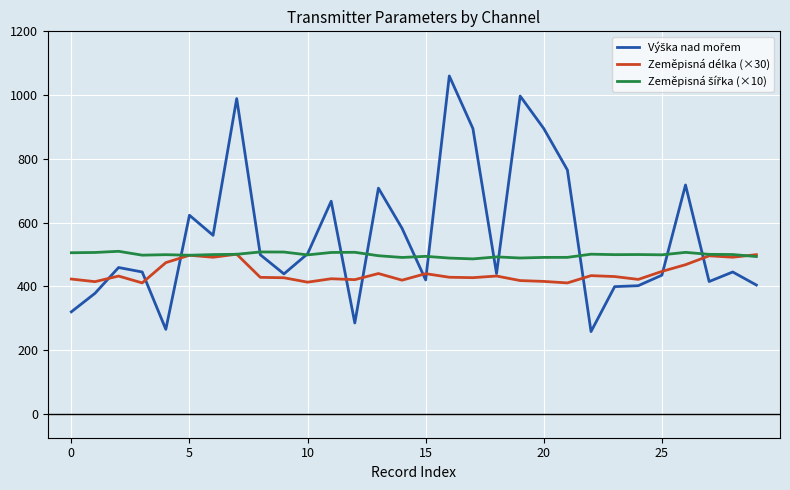

How many lines are shown in the chart?

3